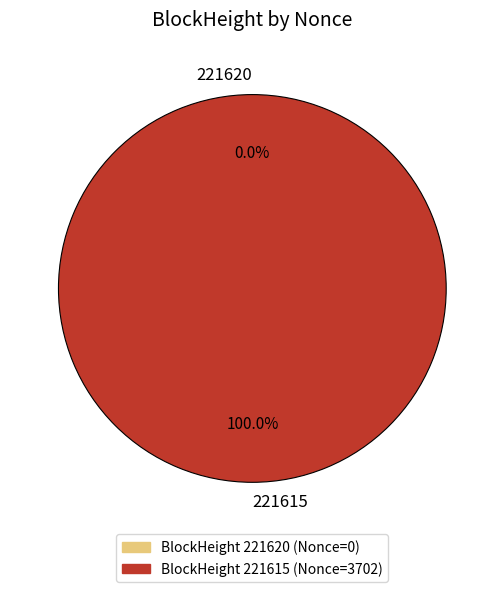

Which slice represents more than half of the pie?

221615